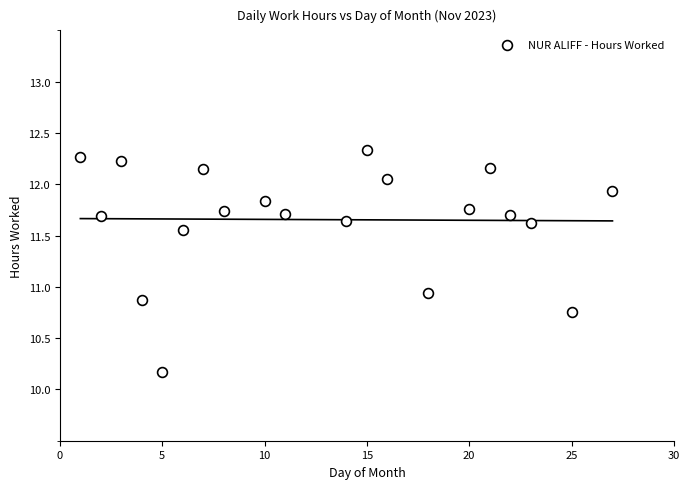

What is the range of Y values (max minus min)?

2.2